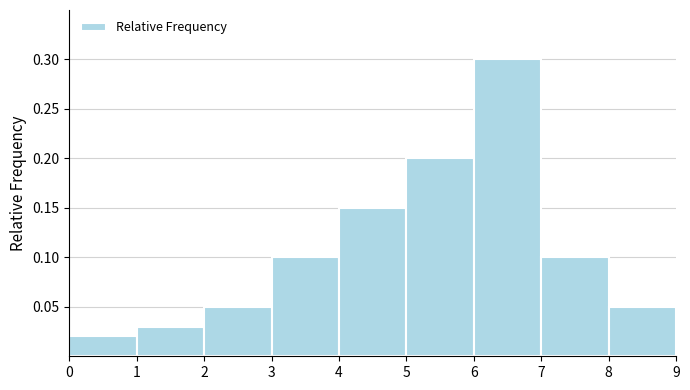

Which range on the x-axis has the tallest bar?

6 to 7